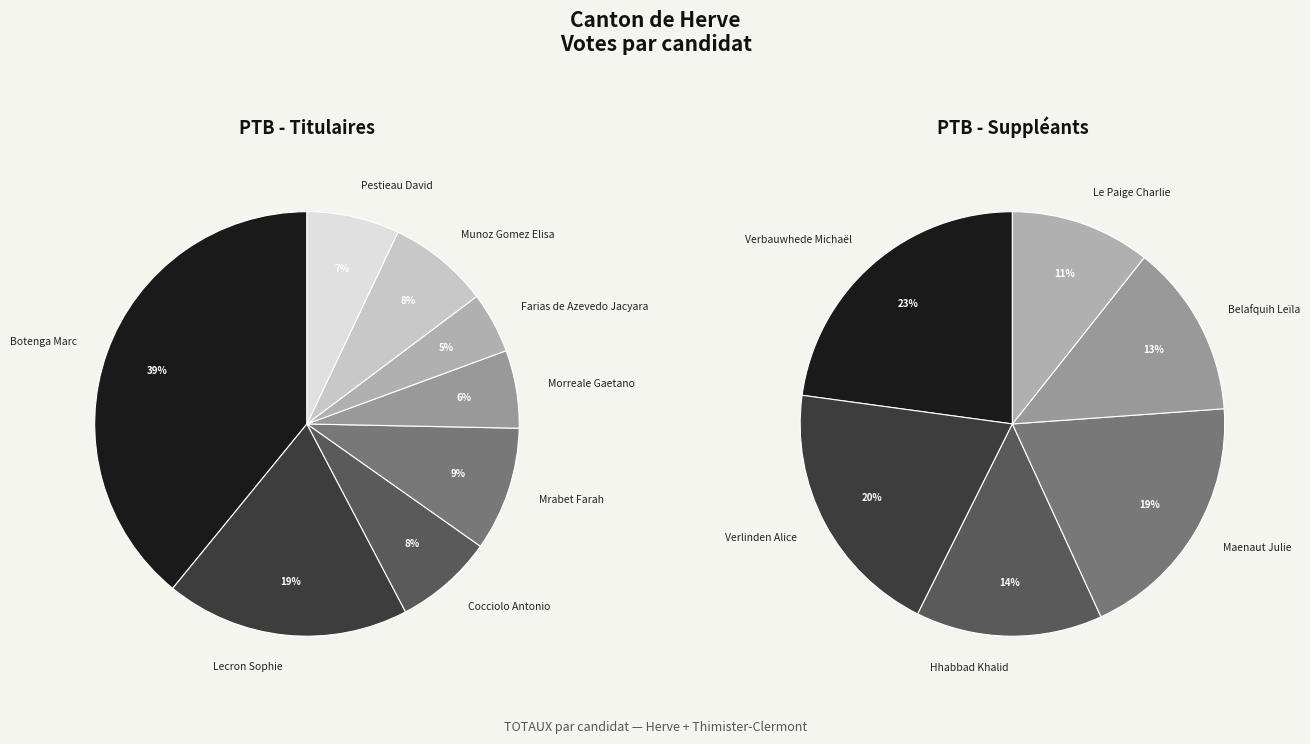

True or false: Cocciolo Antonio accounts for 19% of the total.

False